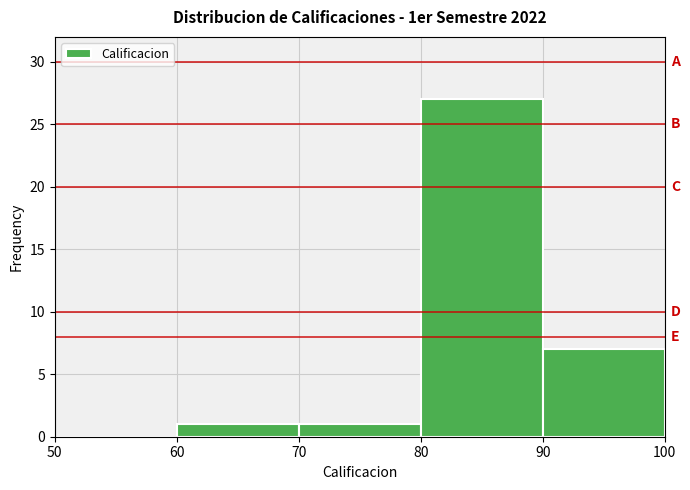

How tall is the bar that spans 90 to 100 on the x-axis? The values are not printed on the chart, so give them approximately, as read against the axis.

7